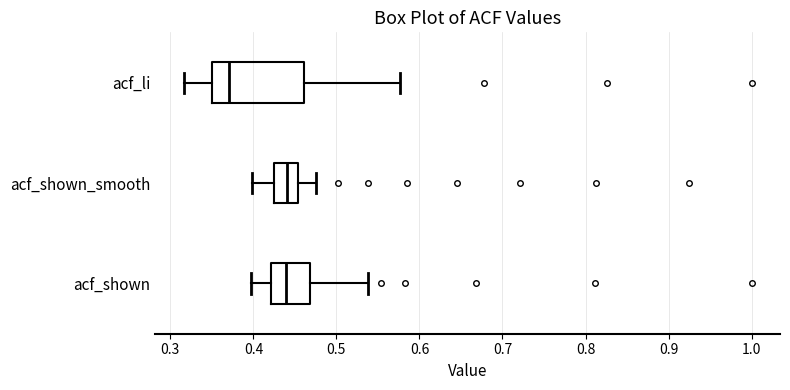

Reading bottom to top, transcribe this box plot: for each box, give where its median line is, the range the box spans, and where its two whiskers end, as read against the x-axis. The values are not printed on the chart, so give them approximately, as read against the axis.

acf_shown: median 0.44, box 0.42 to 0.47, whiskers 0.40 to 0.54
acf_shown_smooth: median 0.44, box 0.42 to 0.45, whiskers 0.40 to 0.48
acf_li: median 0.37, box 0.35 to 0.46, whiskers 0.32 to 0.58